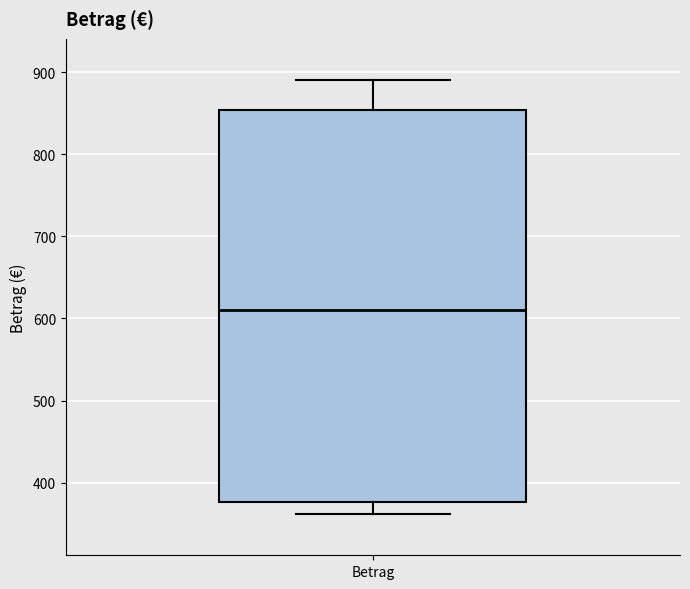

Transcribe this box plot: give where the median line is, the range the box spans, and where the two whiskers end, as read against the y-axis. The values are not printed on the chart, so give them approximately, as read against the axis.

median 610, box 380 to 850, whiskers 360 to 890